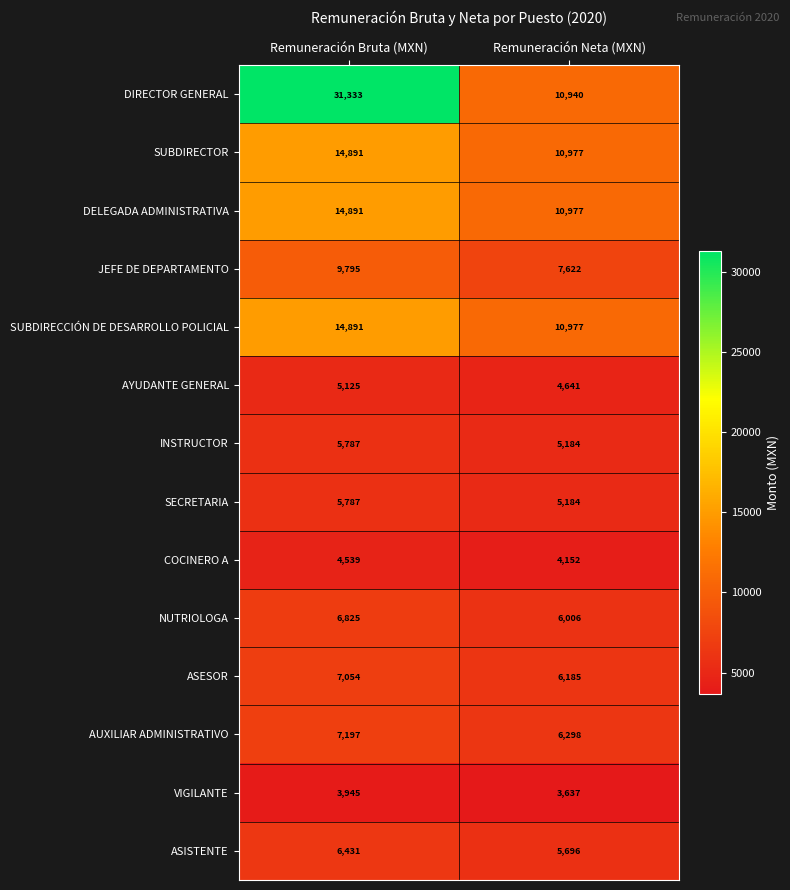

Reading right to left, transcribe all the data shown in this chart.

DIRECTOR GENERAL: 10940	31333
SUBDIRECTOR: 10977	14891
DELEGADA ADMINISTRATIVA: 10977	14891
JEFE DE DEPARTAMENTO: 7622	9795
SUBDIRECCIÓN DE DESARROLLO POLICIAL: 10977	14891
AYUDANTE GENERAL: 4641	5125
INSTRUCTOR: 5184	5787
SECRETARIA: 5184	5787
COCINERO A: 4152	4539
NUTRIOLOGA: 6006	6825
ASESOR: 6185	7054
AUXILIAR ADMINISTRATIVO: 6298	7197
VIGILANTE: 3637	3945
ASISTENTE: 5696	6431